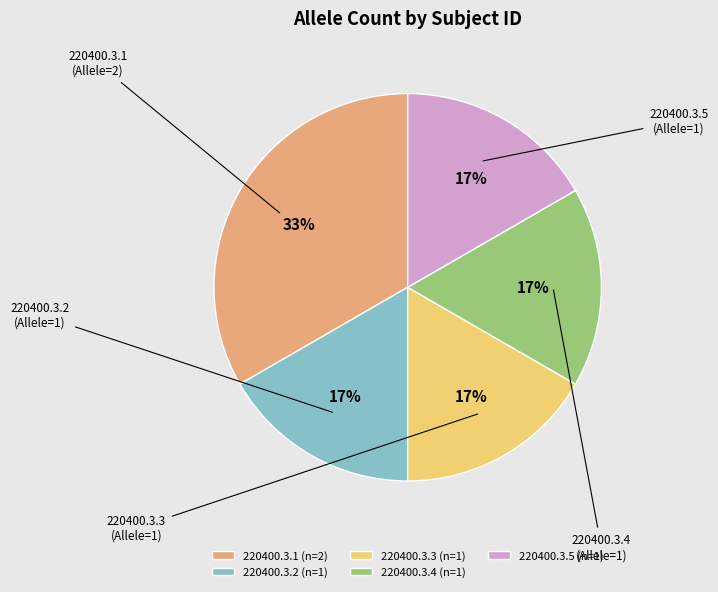

To the nearest percent, what is the combined percentage of 220400.3.1 and 220400.3.4?

50%